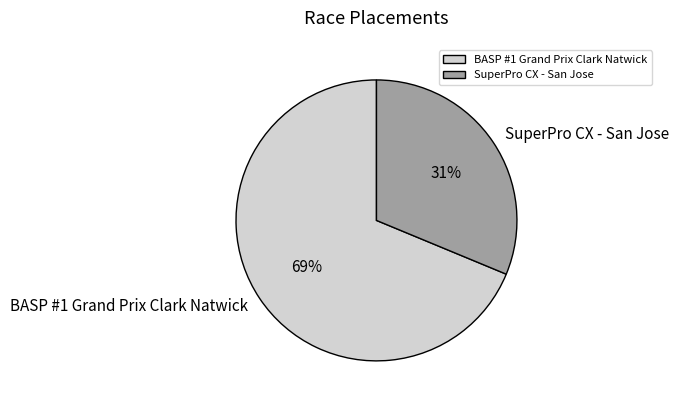

To the nearest percent, what percentage of the pie is BASP #1 Grand Prix Clark Natwick?

69%